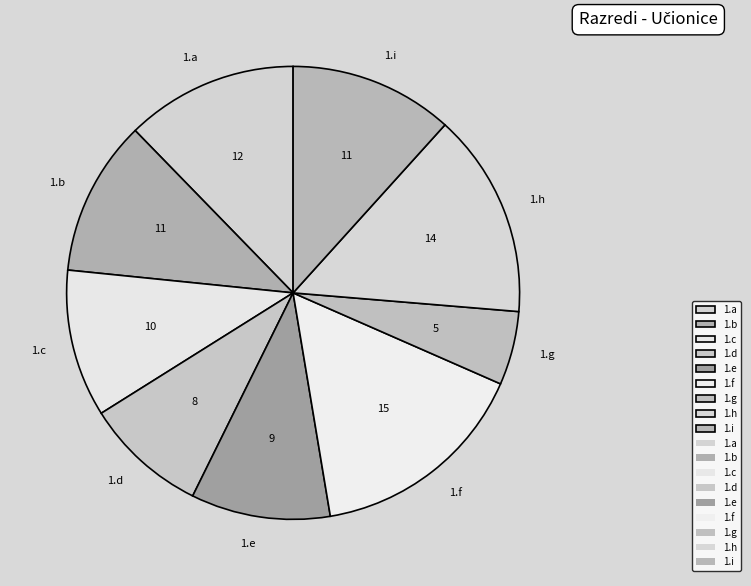

Is it true that 1.c is 11% of the pie?

True